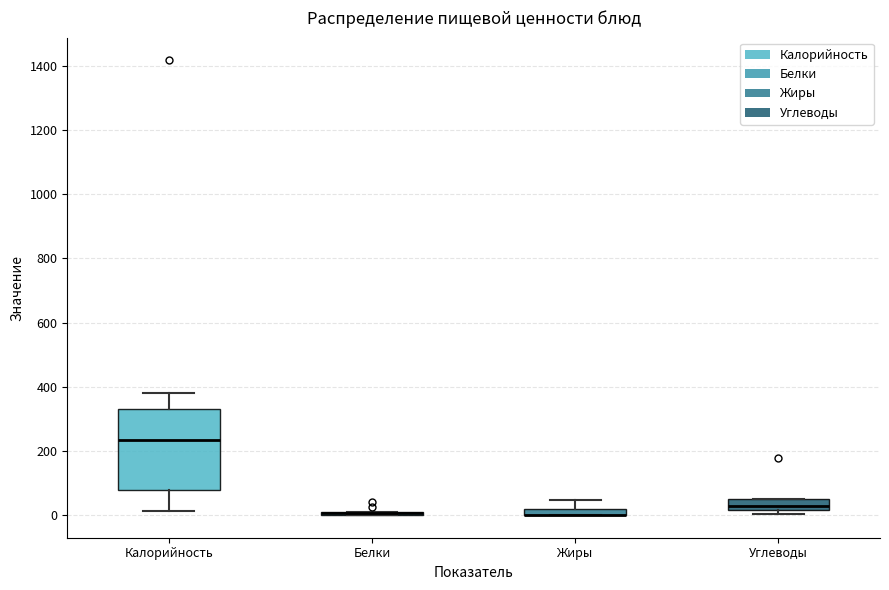

Where is the upper edge of the box for Углеводы on the y-axis? The values are not printed on the chart, so give them approximately, as read against the axis.

40